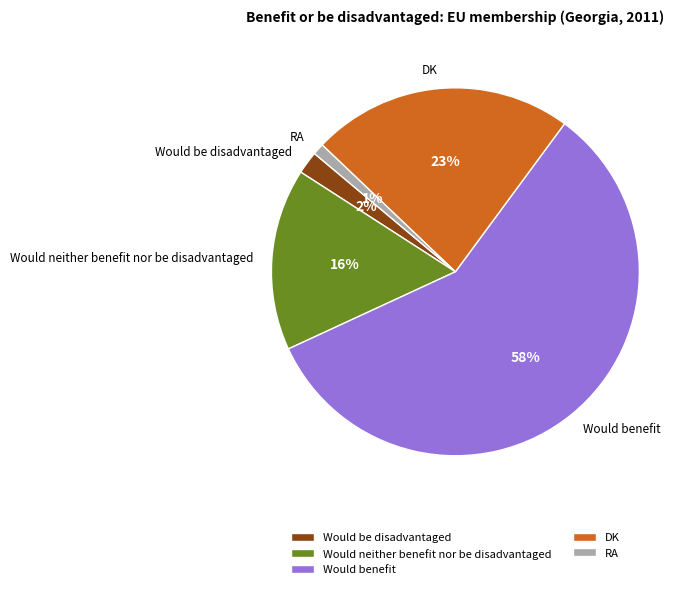

Which category accounts for the majority?

Would benefit